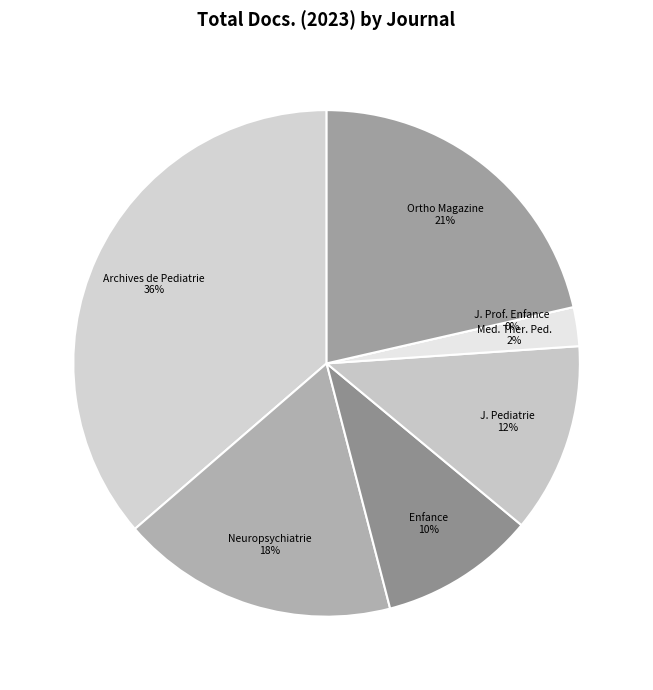

To the nearest percent, what portion does Archives de Pediatrie represent?

36%